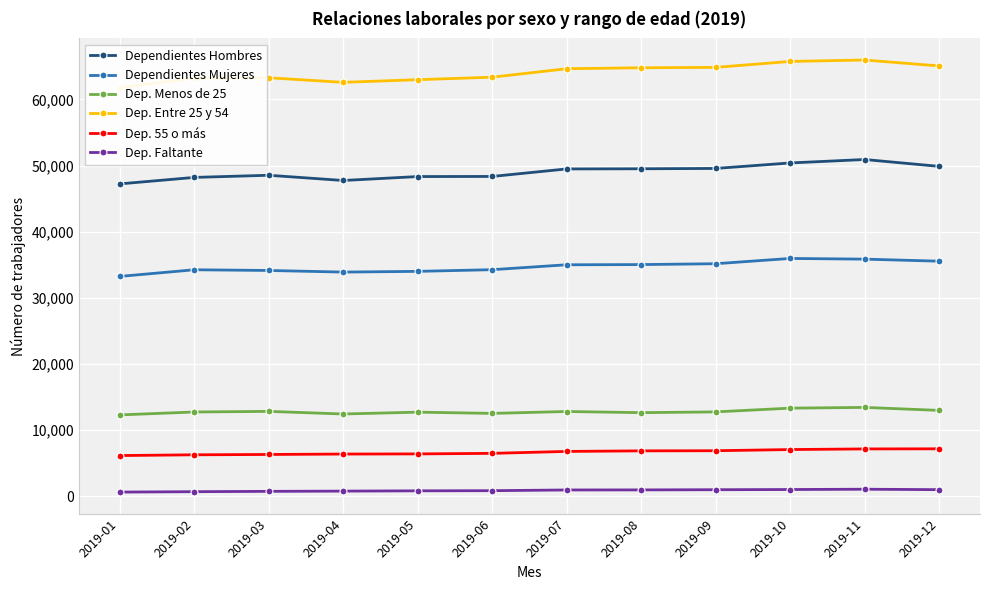

Reading right to left, what are all the values shown in this chart?

Dependientes Hombres: 2019-12=49887.5	2019-11=50923.1	2019-10=50401.5	2019-09=49571.9	2019-08=49521.6	2019-07=49497.5	2019-06=48360.8	2019-05=48343.6	2019-04=47750.7	2019-03=48540.7	2019-02=48214.4	2019-01=47235.5
Dependientes Mujeres: 2019-12=35547.5	2019-11=35856.8	2019-10=35961.0	2019-09=35163.5	2019-08=35033.6	2019-07=35004.6	2019-06=34261.7	2019-05=34007.9	2019-04=33898.6	2019-03=34143.1	2019-02=34248.7	2019-01=33244.9
Dep. Menos de 25: 2019-12=12984.7	2019-11=13435.5	2019-10=13323.2	2019-09=12755.2	2019-08=12642.5	2019-07=12816.3	2019-06=12531.4	2019-05=12717.7	2019-04=12439.3	2019-03=12834.6	2019-02=12741.1	2019-01=12301.5
Dep. Entre 25 y 54: 2019-12=65073.8	2019-11=65969.6	2019-10=65753.6	2019-09=64854.9	2019-08=64796.6	2019-07=64651.6	2019-06=63369.2	2019-05=62993.3	2019-04=62591.3	2019-03=63284.4	2019-02=63222.3	2019-01=61799.2
Dep. 55 o más: 2019-12=7174.3	2019-11=7156.8	2019-10=7063.1	2019-09=6884.3	2019-08=6863.8	2019-07=6779.4	2019-06=6487.0	2019-05=6403.9	2019-04=6381.6	2019-03=6317.9	2019-02=6268.1	2019-01=6153.4
Dep. Faltante: 2019-12=996.7	2019-11=1064.4	2019-10=1018.1	2019-09=989.4	2019-08=961.1	2019-07=951.5	2019-06=843.3	2019-05=819.8	2019-04=777.2	2019-03=741.9	2019-02=691.1	2019-01=630.7